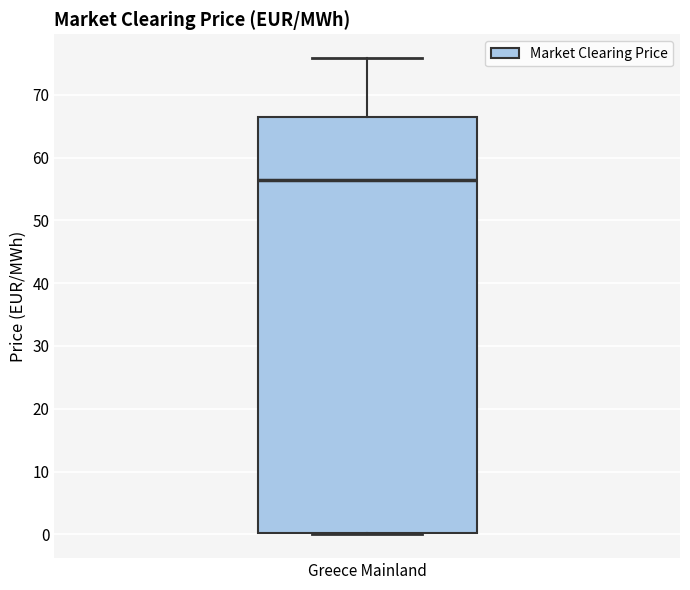

Transcribe this box plot: give where the median line is, the range the box spans, and where the two whiskers end, as read against the y-axis. The values are not printed on the chart, so give them approximately, as read against the axis.

median 56, box 0 to 66, whiskers 0 to 76